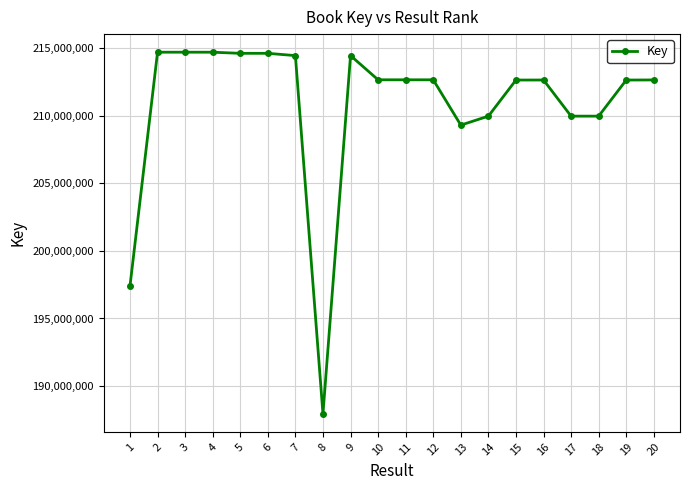

What is the approximate value at 15, to the nearest 10?

212633080